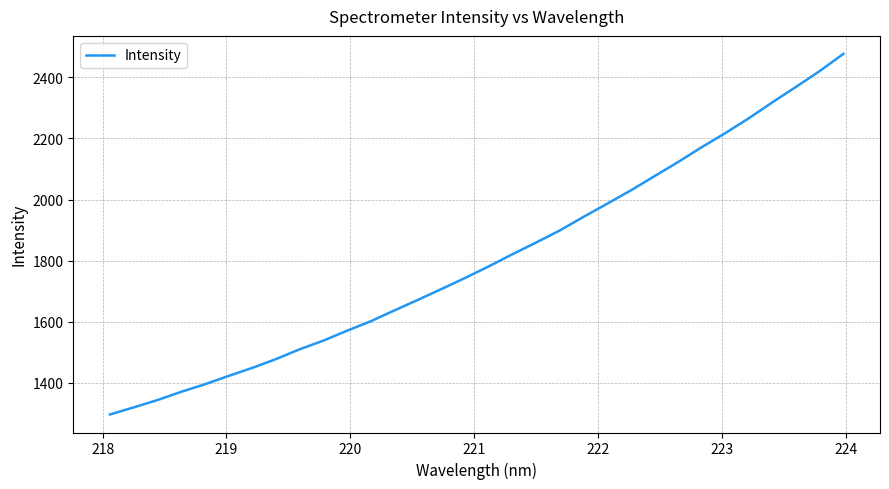

What is the greatest value displayed?

2477.0